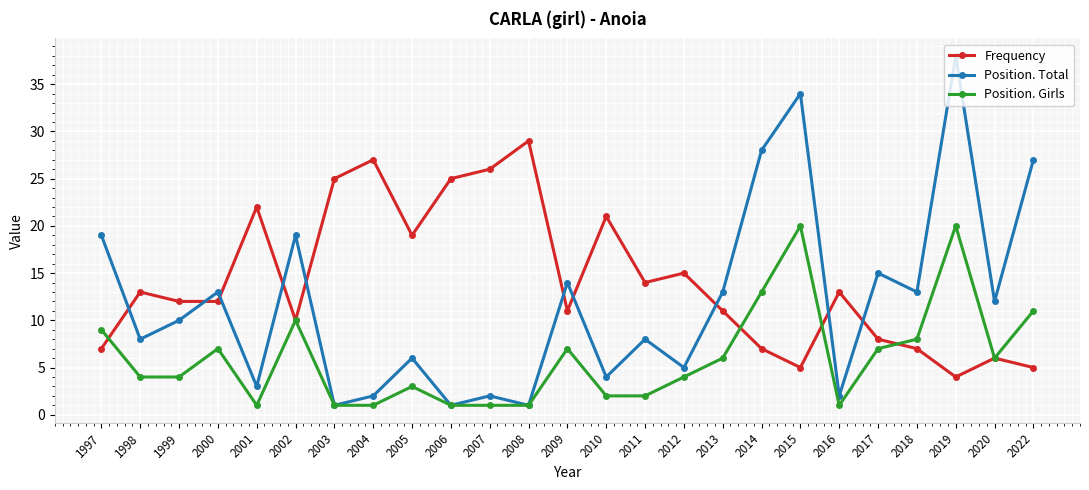

Is the value of Frequency at 2006 greater than the value of Position. Total at 2009?

Yes